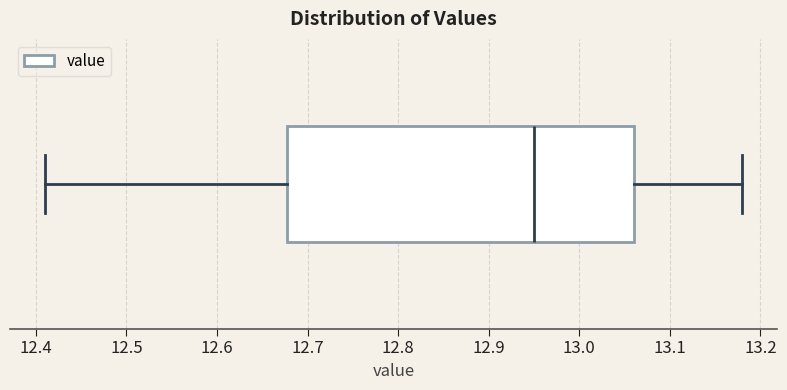

Where does the median line of the box sit on the x-axis? The values are not printed on the chart, so give them approximately, as read against the axis.

12.95